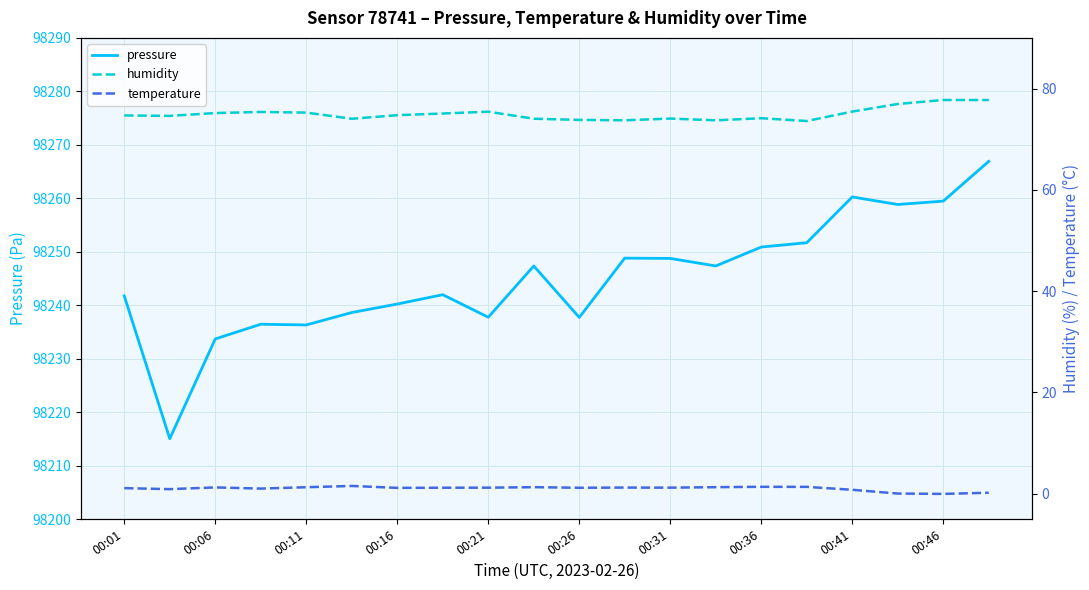

The value of pressure at 00:31 is 48990.4. True or false?

False